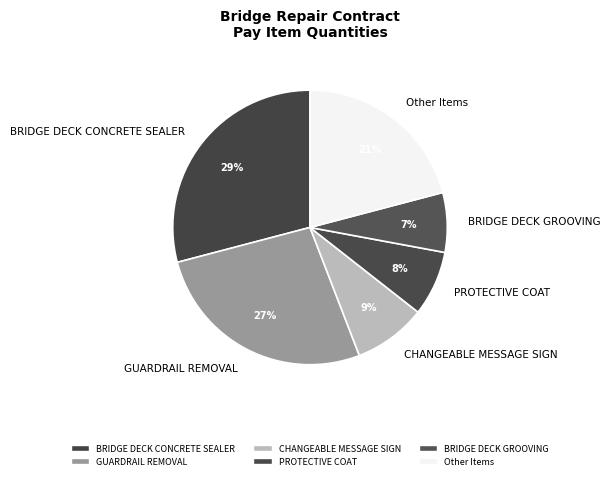

Does any single category account for the majority?

No